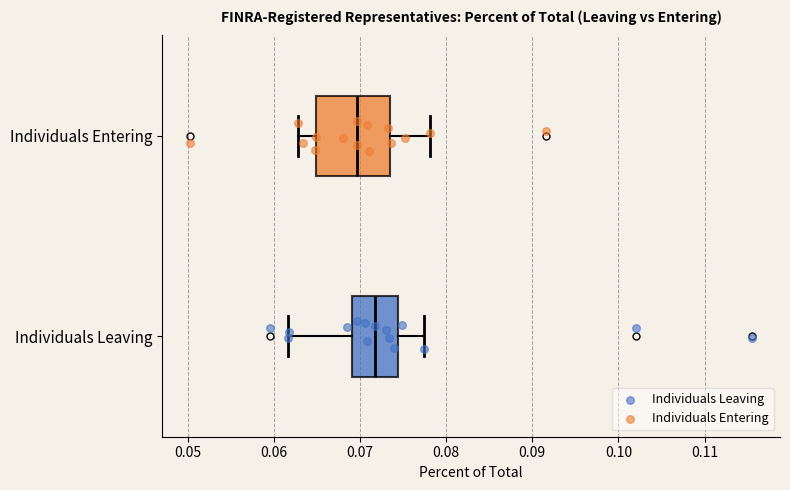

Reading bottom to top, read every box against the x-axis: the position of its median line, the range the box covers, and the ends of its whiskers. The values are not printed on the chart, so give them approximately, as read against the axis.

Individuals Leaving: median 0.072, box 0.069 to 0.074, whiskers 0.062 to 0.077
Individuals Entering: median 0.070, box 0.065 to 0.073, whiskers 0.063 to 0.078